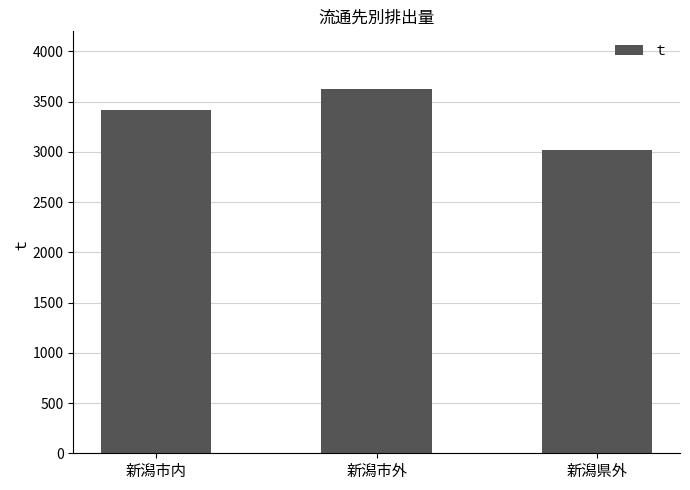

Read the value at 新潟県外.

3022.6